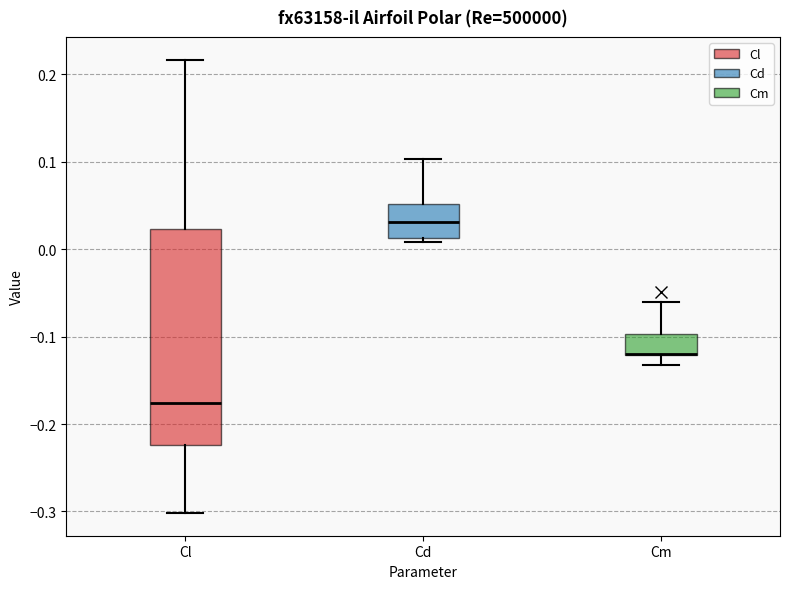

Reading left to right, transcribe this box plot: for each box, give where its median line is, the range the box spans, and where its two whiskers end, as read against the y-axis. The values are not printed on the chart, so give them approximately, as read against the axis.

Cl: median -0.18, box -0.22 to 0.02, whiskers -0.30 to 0.22
Cd: median 0.03, box 0.01 to 0.05, whiskers 0.01 (just below the box's lower edge) to 0.10
Cm: median -0.12 (drawn on the box's lower edge), box -0.12 to -0.10, whiskers -0.13 to -0.06